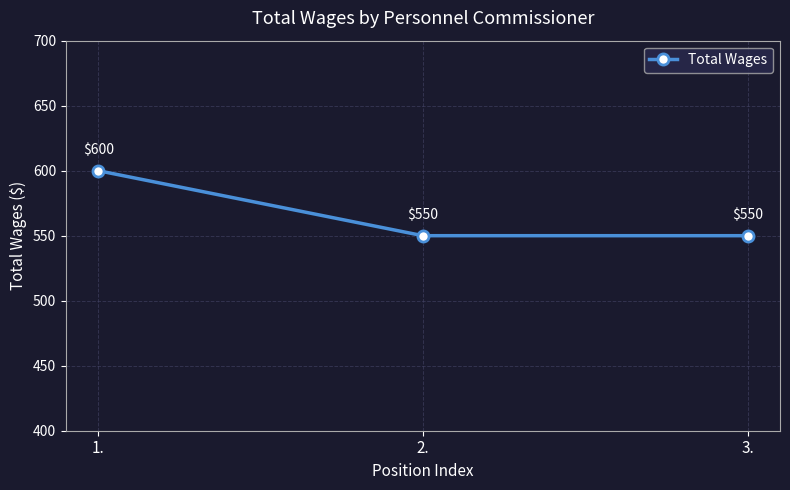

What is the label of the 3rd point from the left?

3.